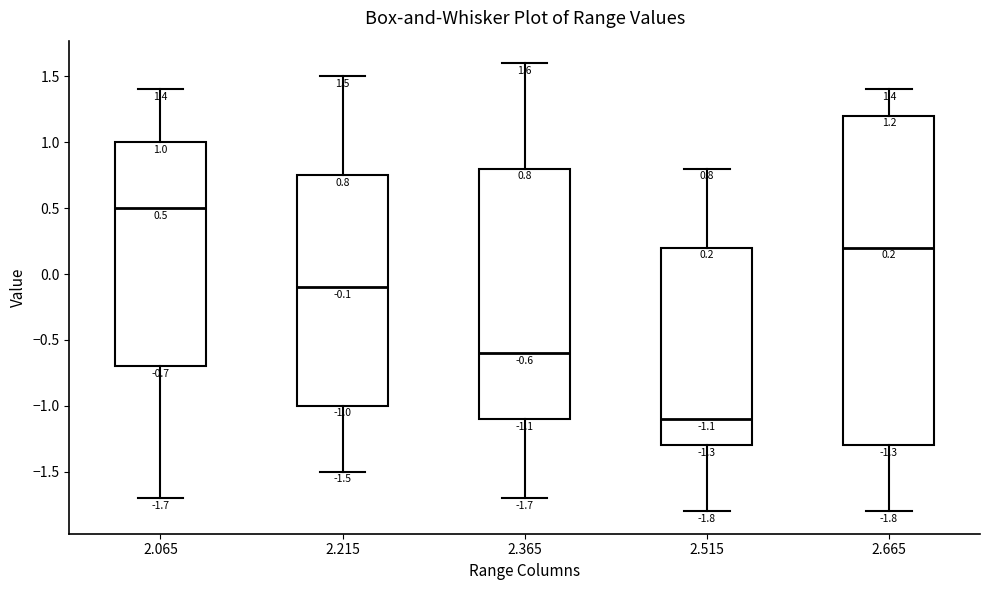

Comparing the boxes themselves (not the whiskers), which one is the tallest?

2.665